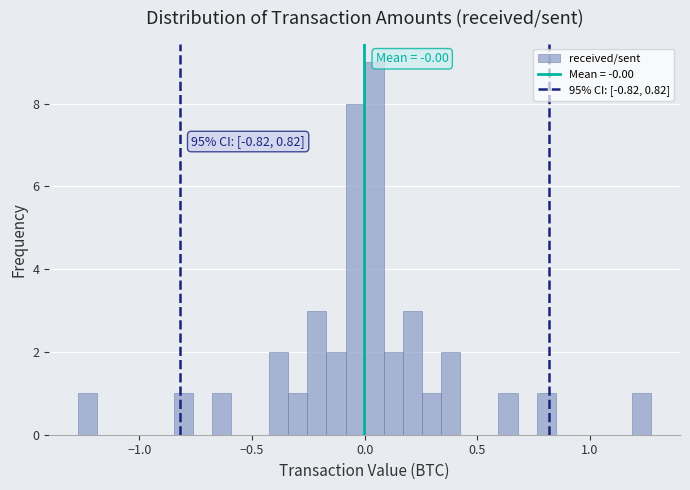

Read against the x-axis, roughly where is the centre of the tallest bar?

0.05